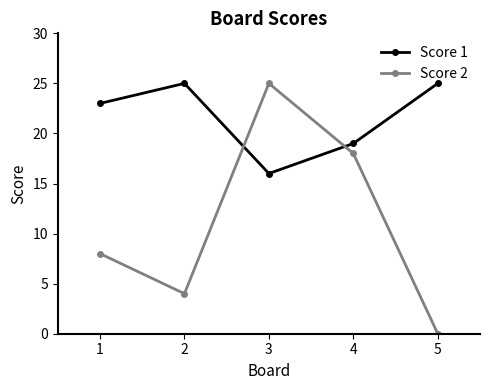

Is this an area chart (filled region under the line)?

No